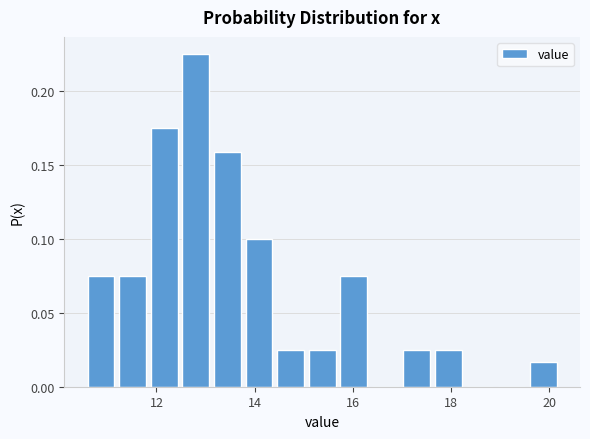

Read against the x-axis, roughly where is the centre of the tallest bar?

12.8